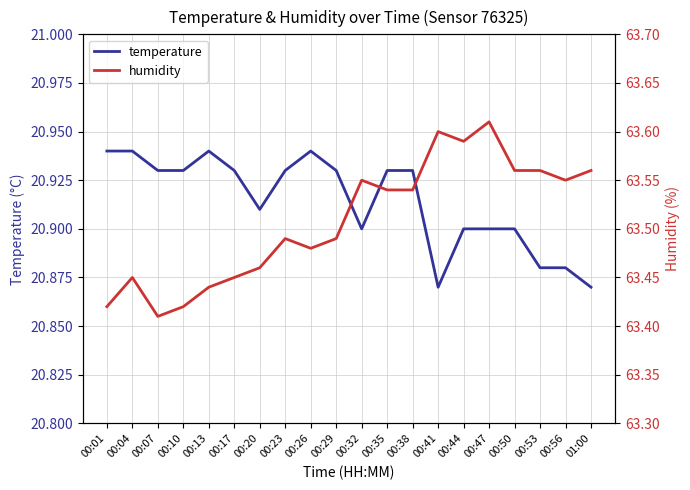

The humidity series shows 63.4 at 00:13. True or false?

True